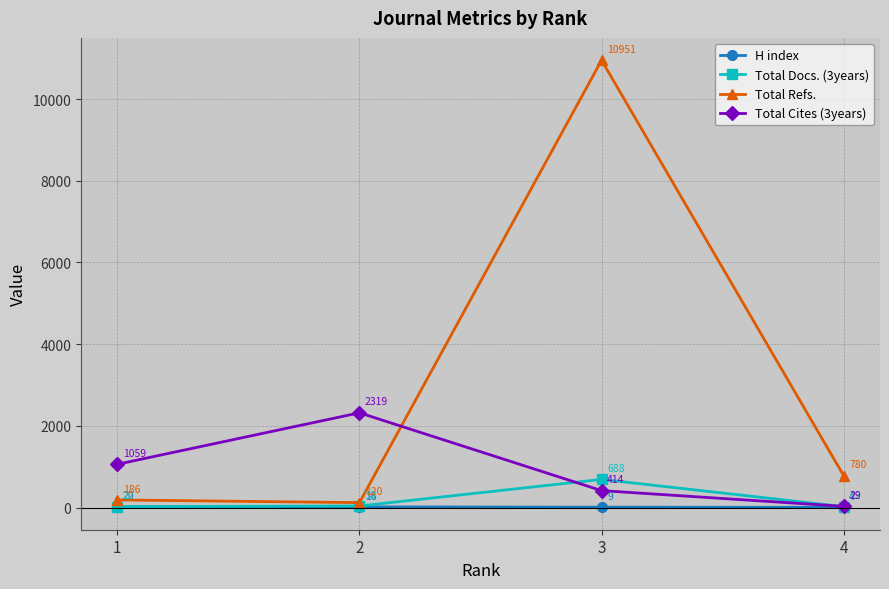

How many values in the Total Cites (3years) series are below 1059?

2